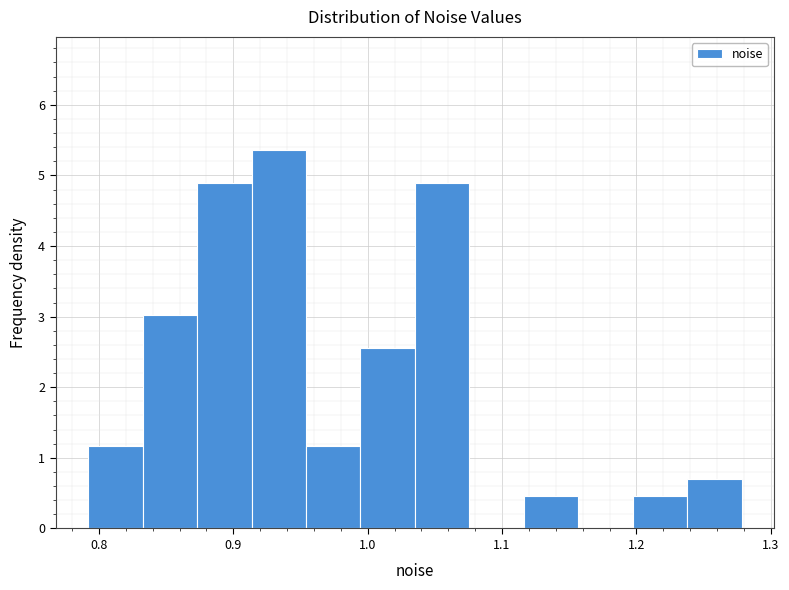

Reading left to right, transcribe this chart: for each bar, give the range it covers on the x-axis and its height. Neither the bar edges nor the heights are printed on the chart, so give them approximately, as read against the axes.

0.79 to 0.83: 1.2
0.83 to 0.87: 3.0
0.87 to 0.91: 4.9
0.91 to 0.95: 5.4
0.95 to 0.99: 1.2
0.99 to 1.04: 2.6
1.04 to 1.08: 4.9
1.08 to 1.12: 0
1.12 to 1.16: 0.5
1.16 to 1.20: 0
1.20 to 1.24: 0.5
1.24 to 1.28: 0.7